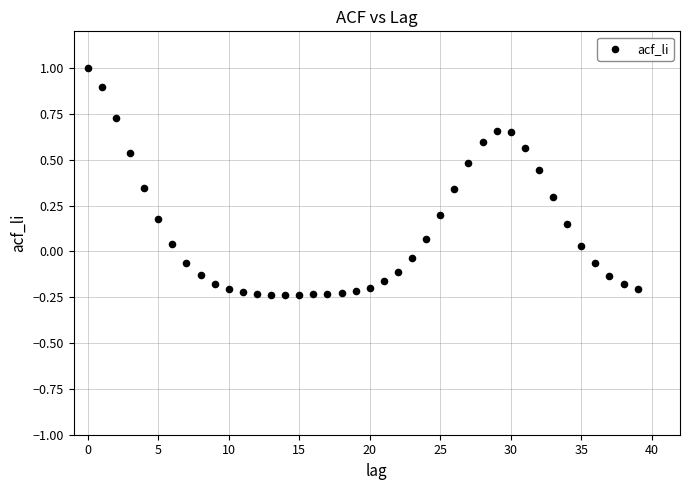

What is the range of Y values (max minus min)?

1.2